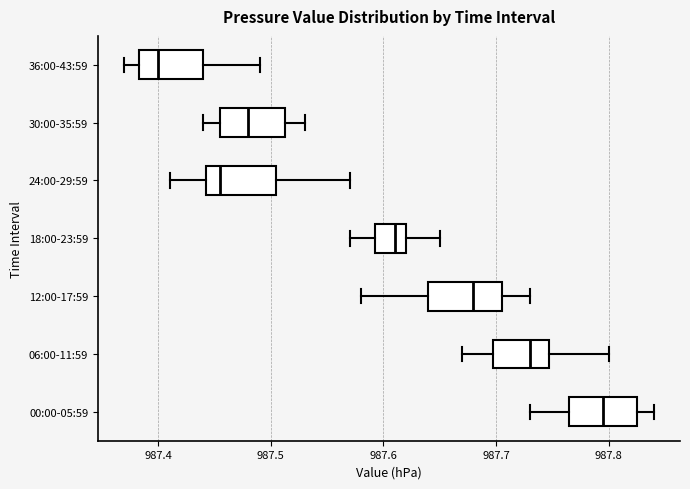

Where does the right whisker of the box for 12:00-17:59 end on the x-axis? The values are not printed on the chart, so give them approximately, as read against the axis.

987.73